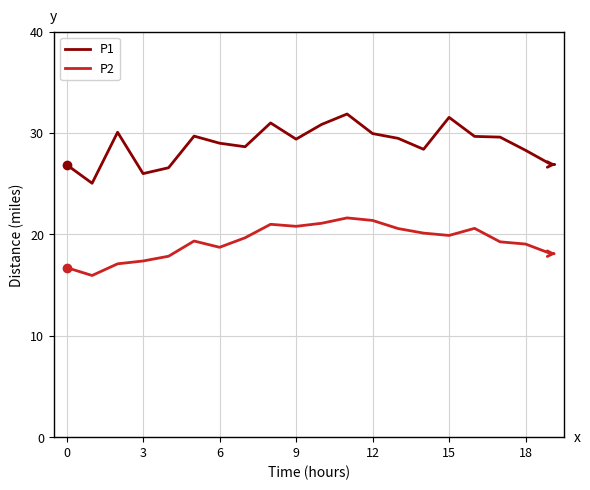

True or false: P1 and P2 intersect in this chart.

False